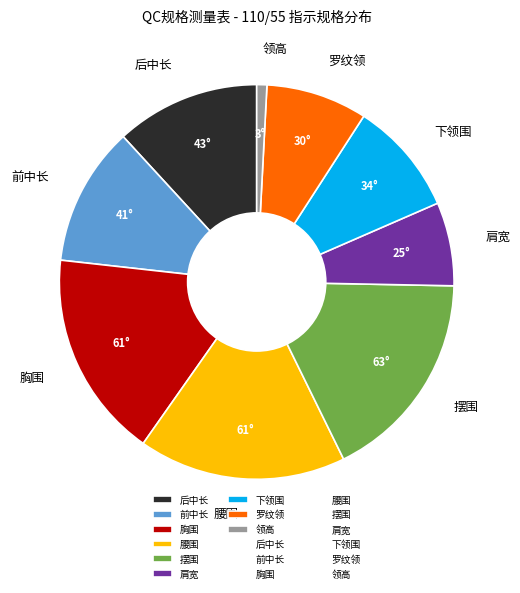

What is the smallest slice in the pie chart?

领高